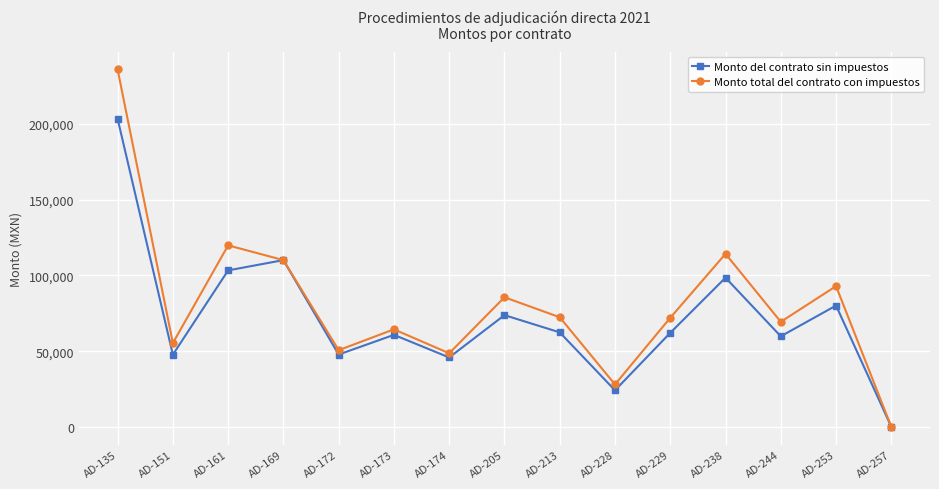

Is it true that Monto del contrato sin impuestos equals 110109.0 at AD-169?

True